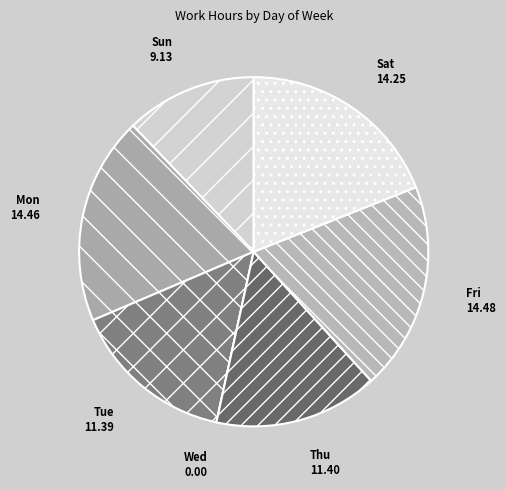

Does any single category account for the majority?

No